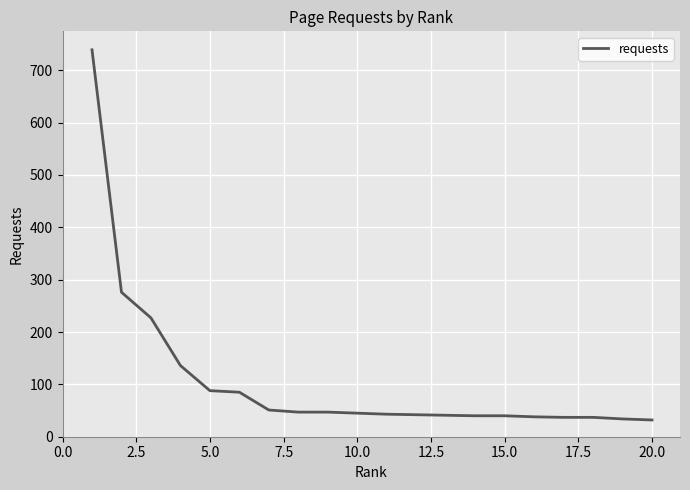

What is the maximum value shown in the chart?

739